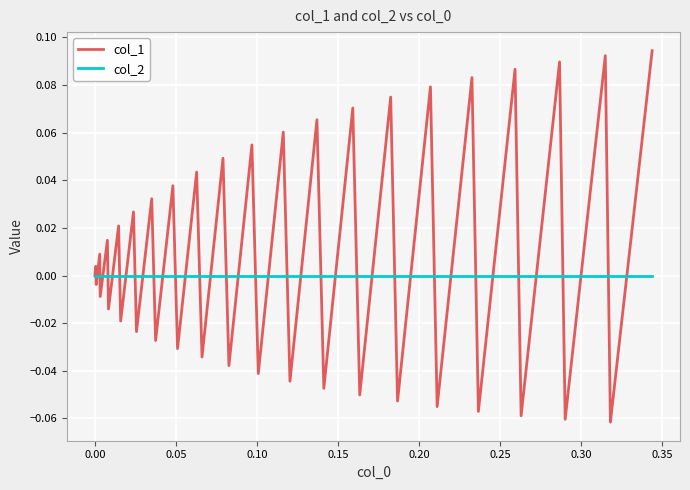

Which series has the widest spread of values?

col_1